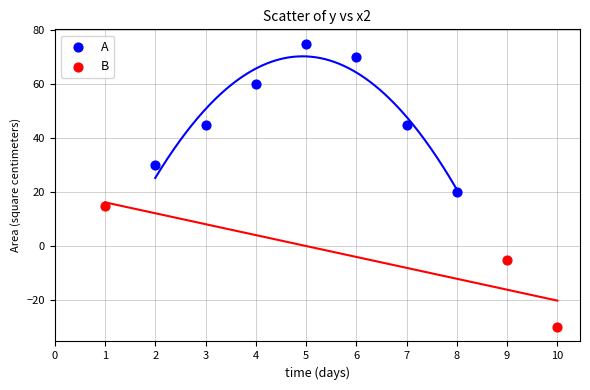

Which series reaches the maximum Y coordinate?

A